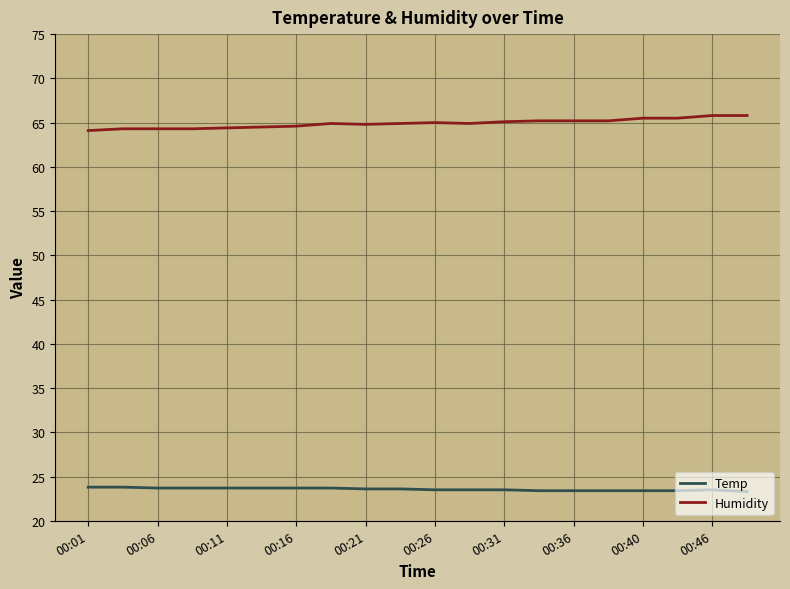

Count the number of data series in this chart.

2